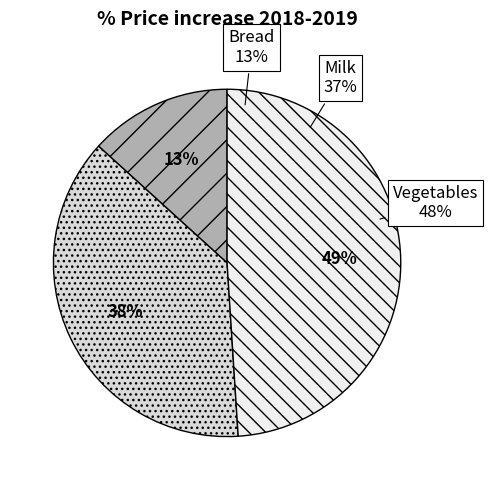

Is it true that 3 is 12% of the pie?

False